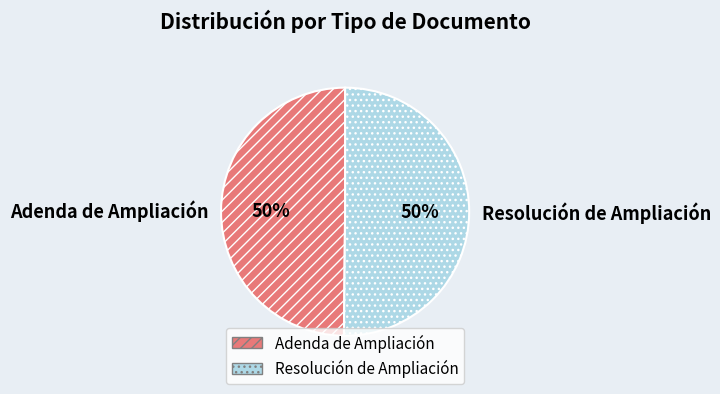

What percentage is the Resolución de Ampliación slice, to the nearest percent?

50%